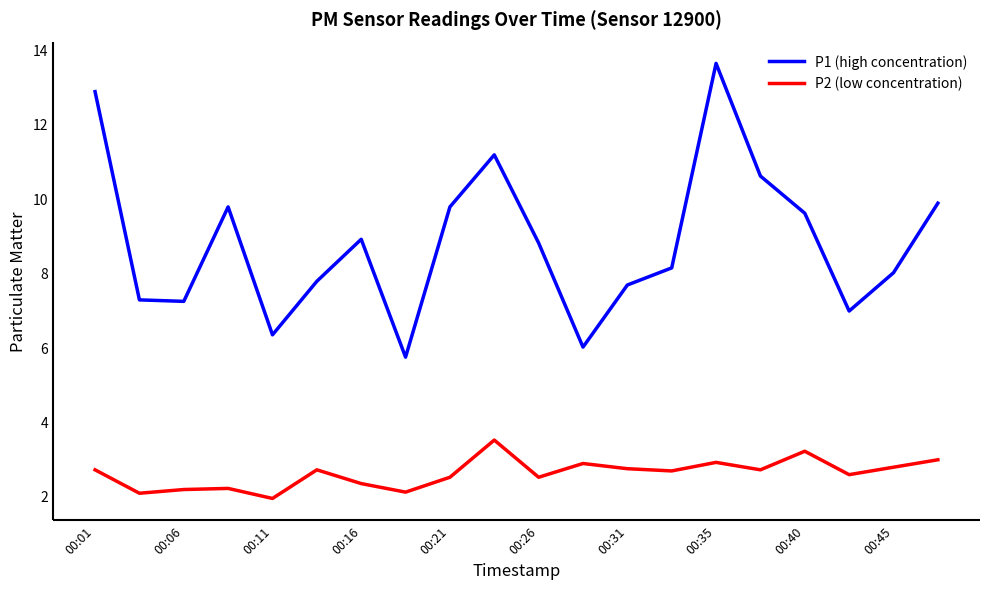

True or false: P2 (low concentration) and P1 (high concentration) cross at least once.

False